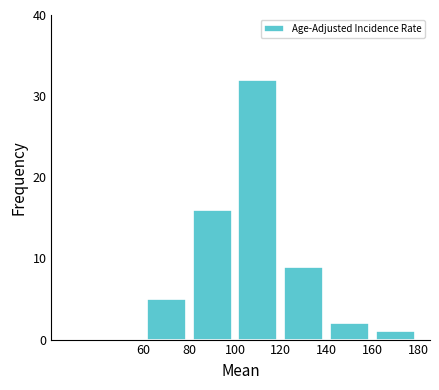

Over which range of the x-axis is the bar tallest?

100 to 120